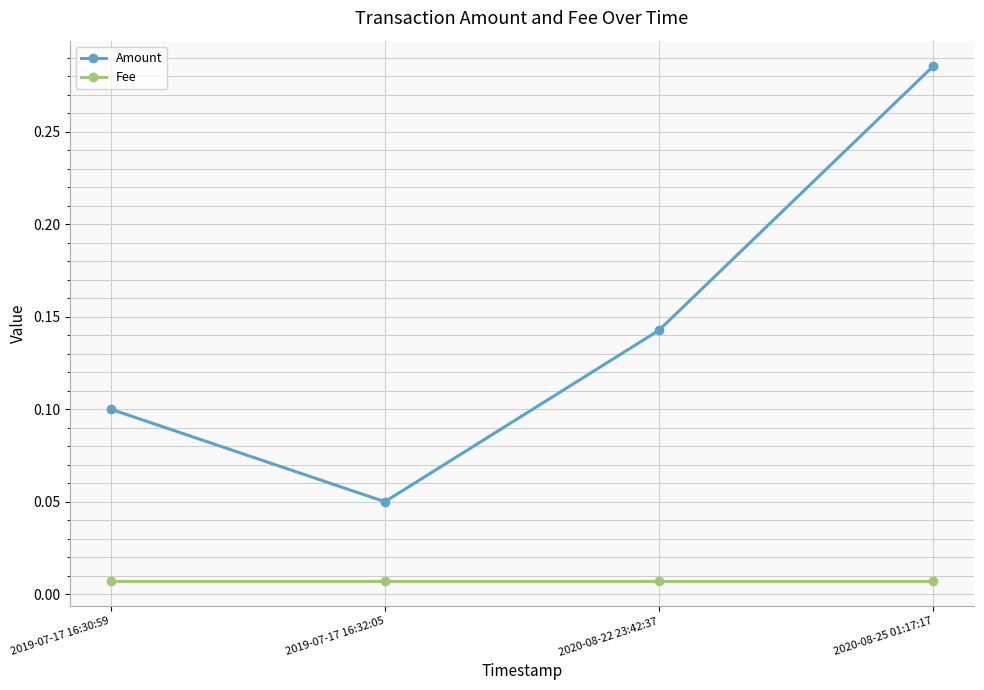

True or false: Amount and Fee cross at least once.

False